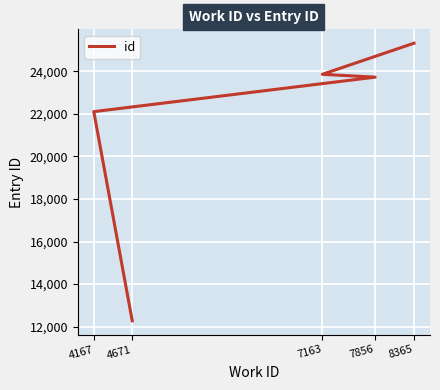

The value at 4167 is 35914. True or false?

False